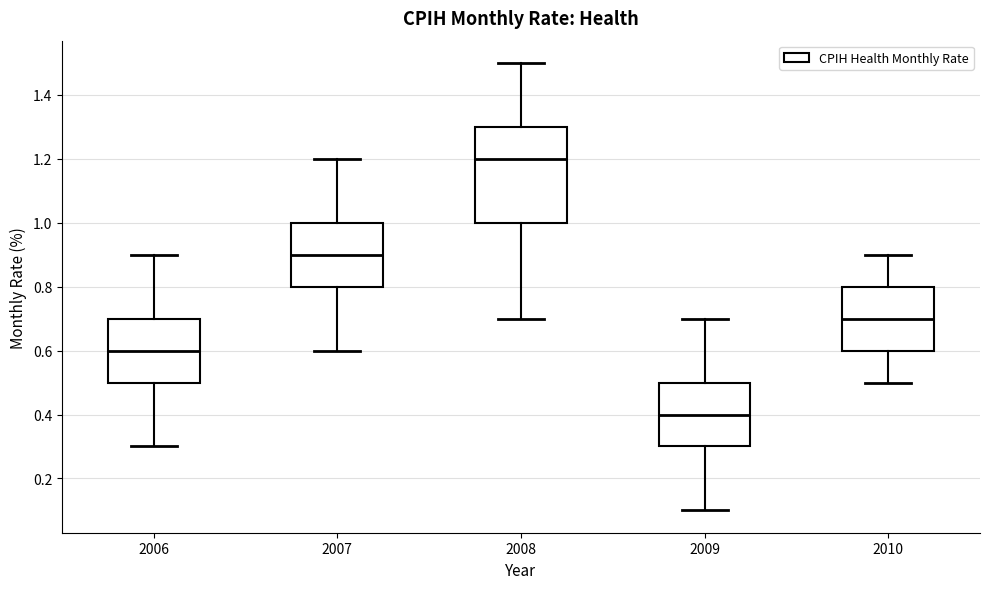

Which box has the lowest median line?

2009